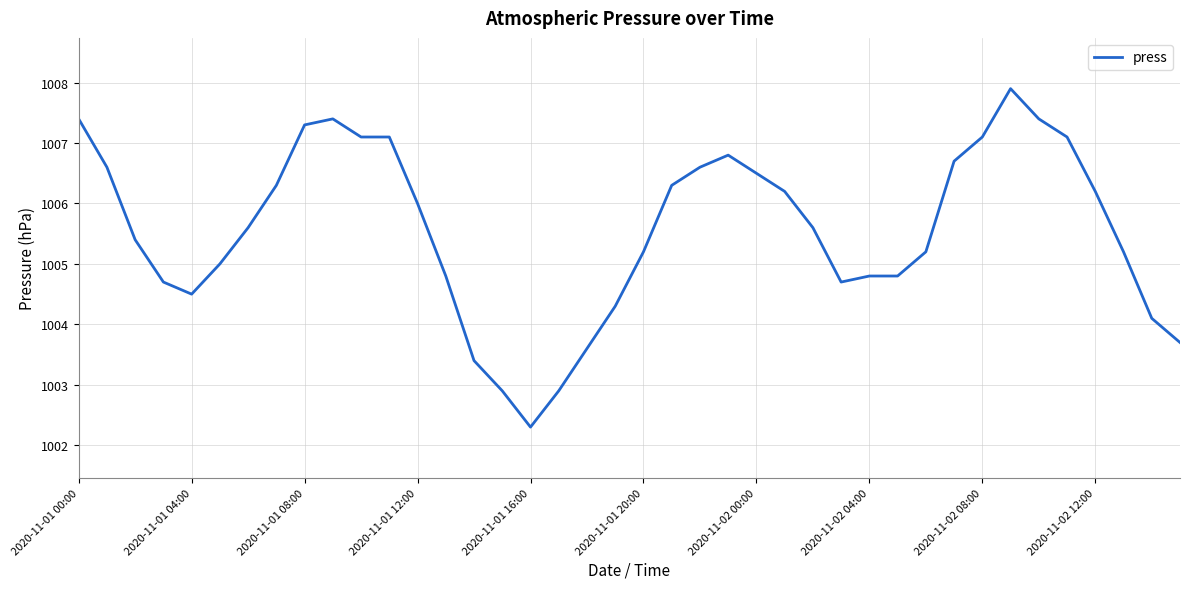

What is the greatest value displayed?

1007.9